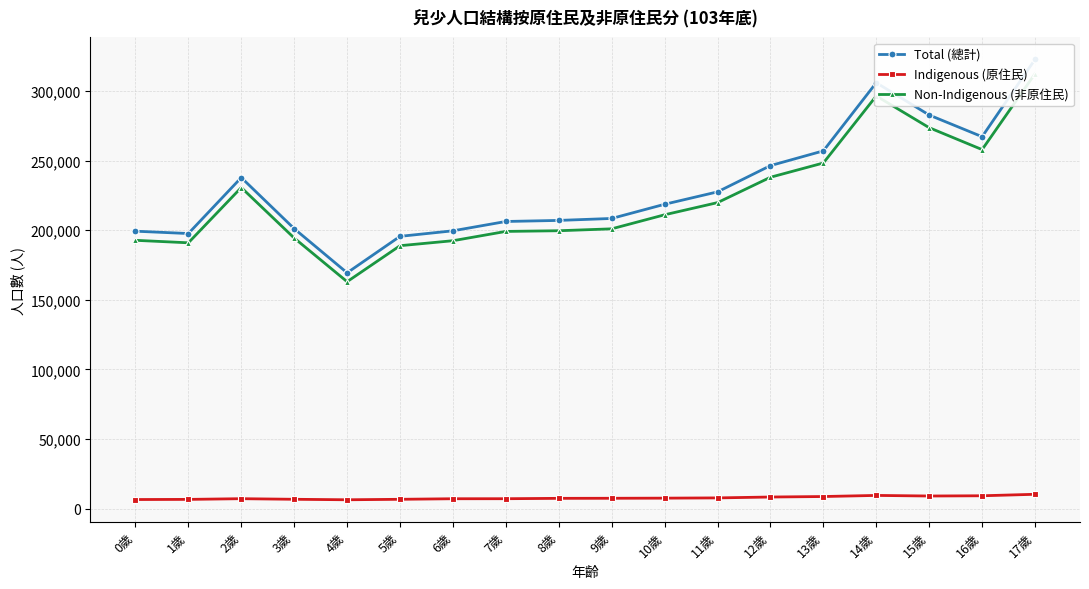

Count the number of categories in the chart.

18